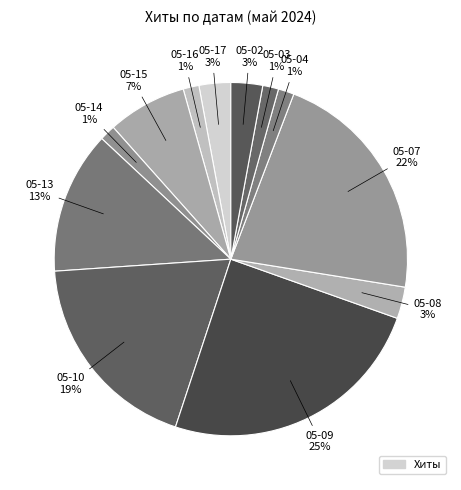

How many segments does this pie chart have?

12